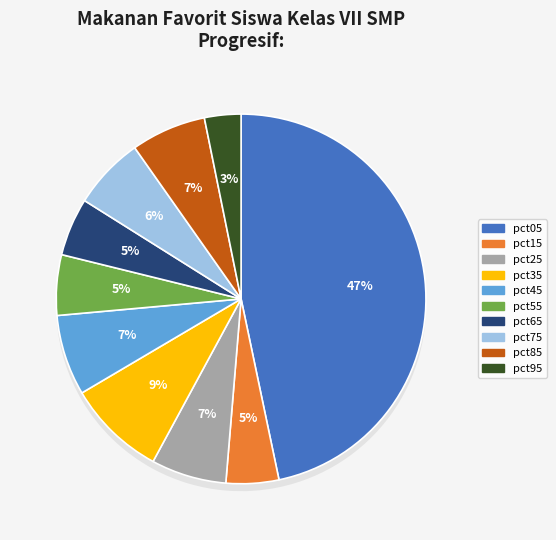

To the nearest percent, what is the average slice percentage?

10%